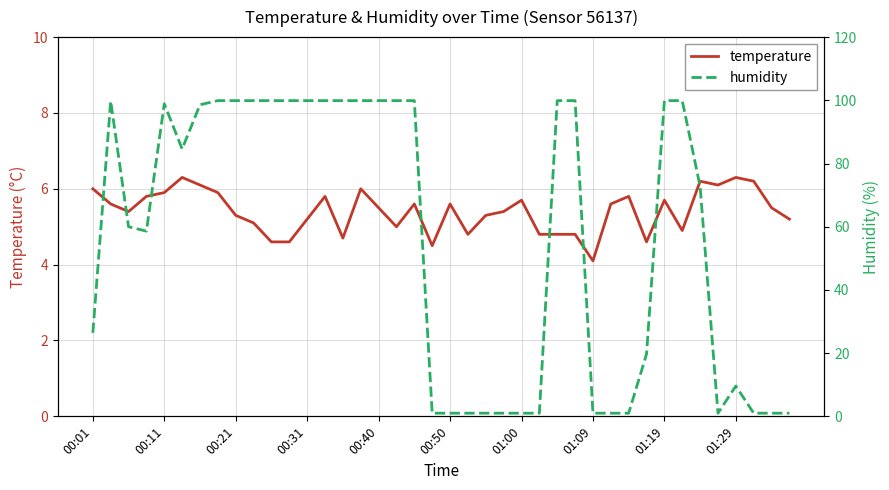

True or false: humidity has a value of 99.9 at 17.

True